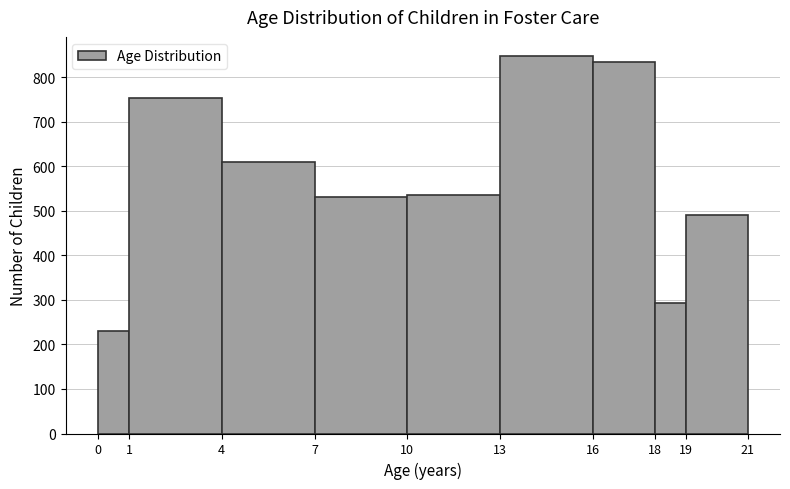

Over which range of the x-axis is the bar tallest?

13 to 16